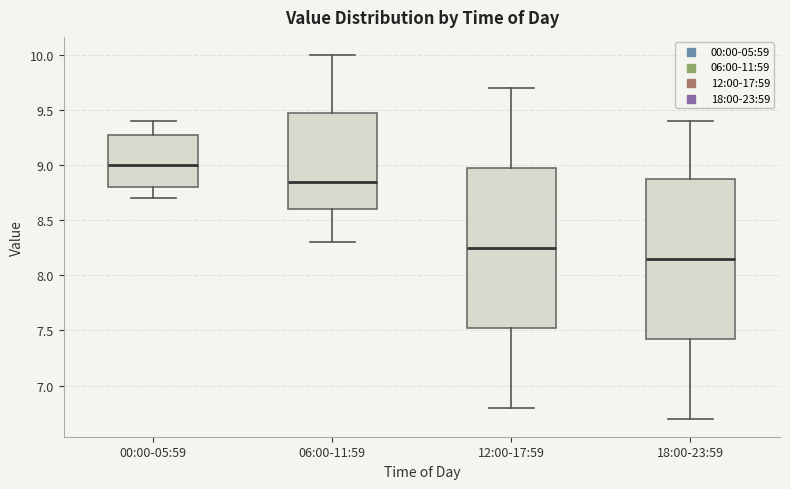

Where does the upper whisker of the box for 18:00-23:59 end on the y-axis? The values are not printed on the chart, so give them approximately, as read against the axis.

9.40